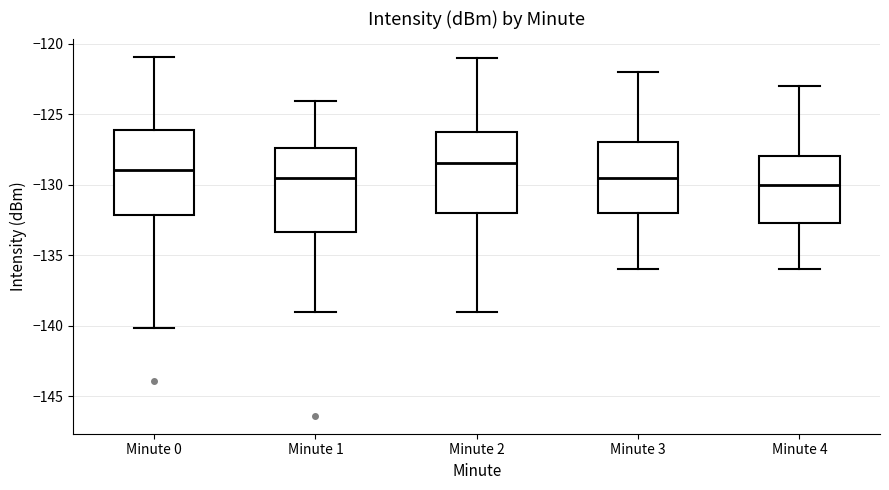

Where does the median line of the box for Minute 3 sit on the y-axis? The values are not printed on the chart, so give them approximately, as read against the axis.

-129.5